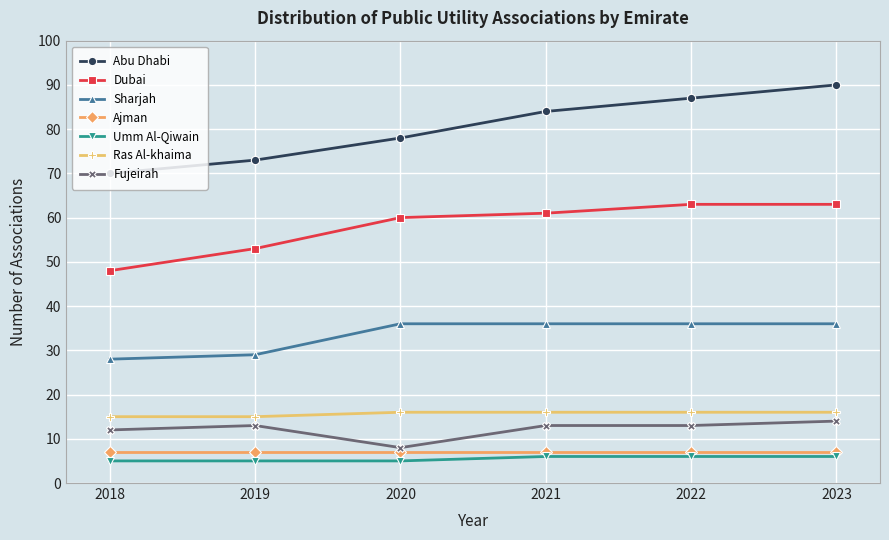

True or false: Abu Dhabi and Sharjah cross at least once.

False